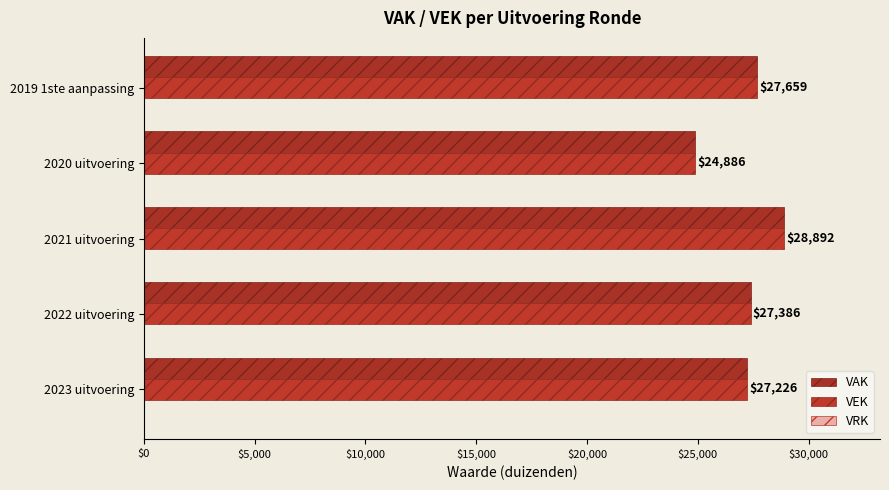

At which category is the sum across all series the highest?

2021 uitvoering